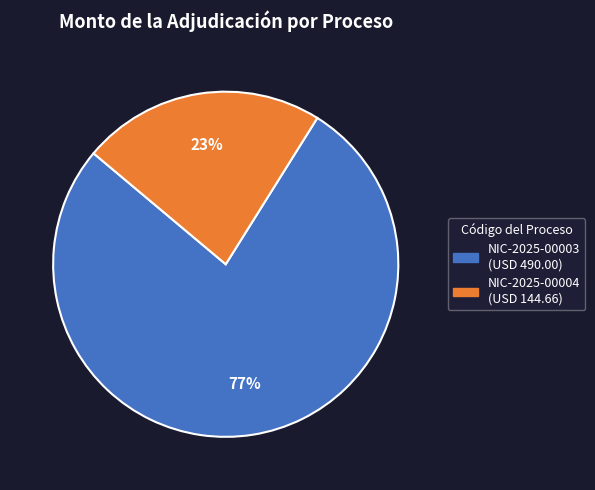

Is there any slice that represents more than half of the pie?

Yes